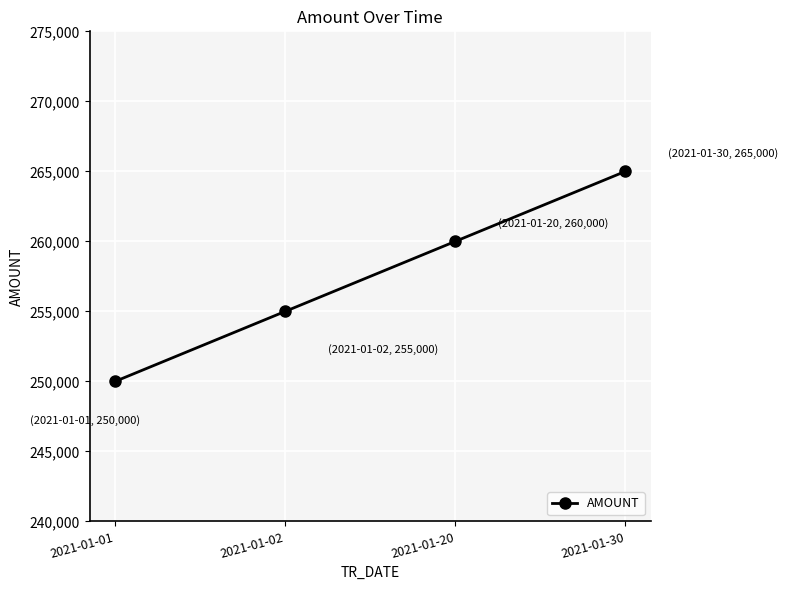

Reading left to right, transcribe all the data shown in this chart.

2021-01-01=250000	2021-01-02=255000	2021-01-20=260000	2021-01-30=265000